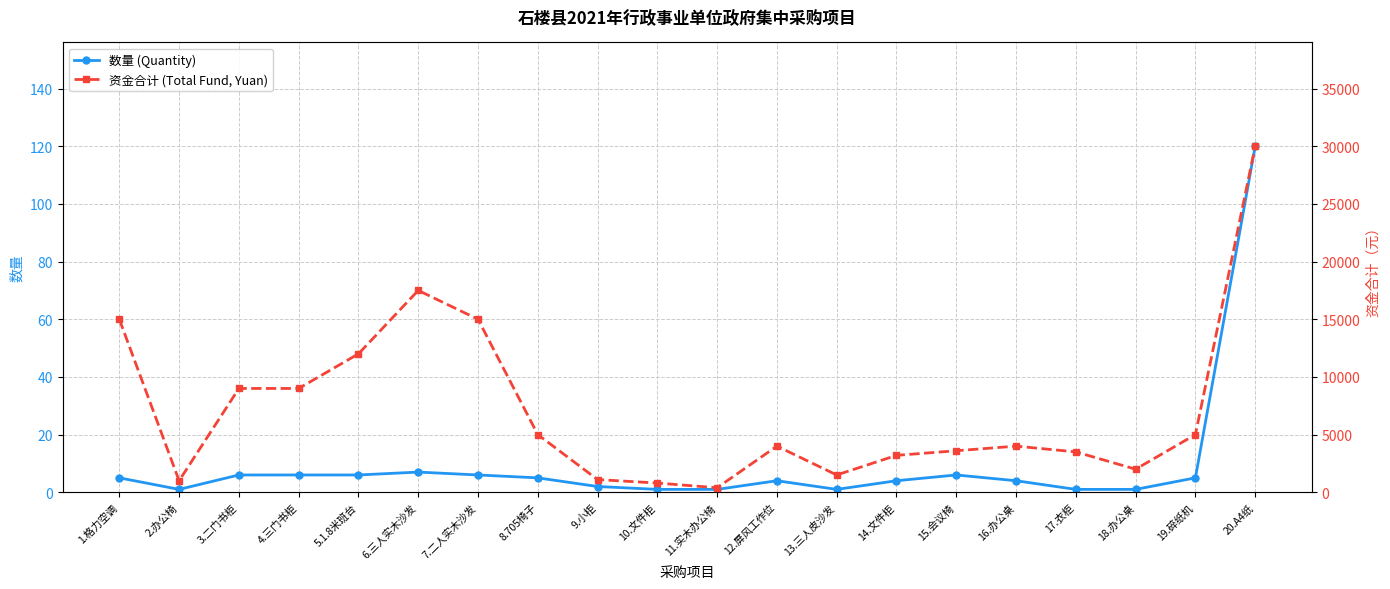

True or false: 资金合计 (Total Fund, Yuan) and 数量 (Quantity) intersect in this chart.

False